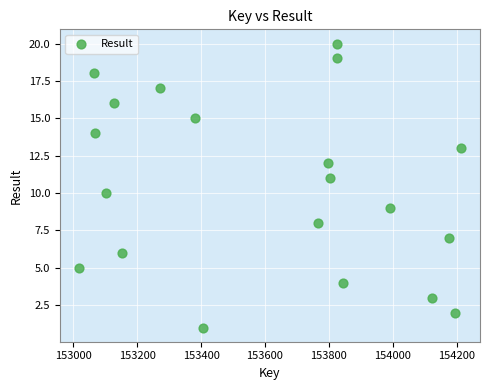

What is the range of Y values (max minus min)?

19